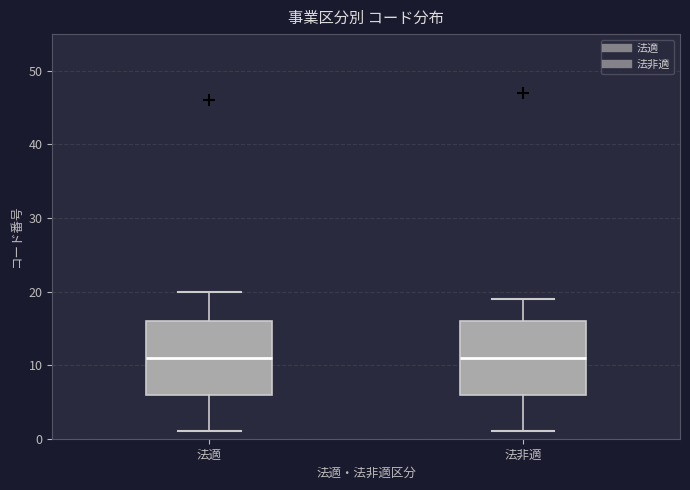

Where is the lower edge of the box for 法非適 on the y-axis? The values are not printed on the chart, so give them approximately, as read against the axis.

6